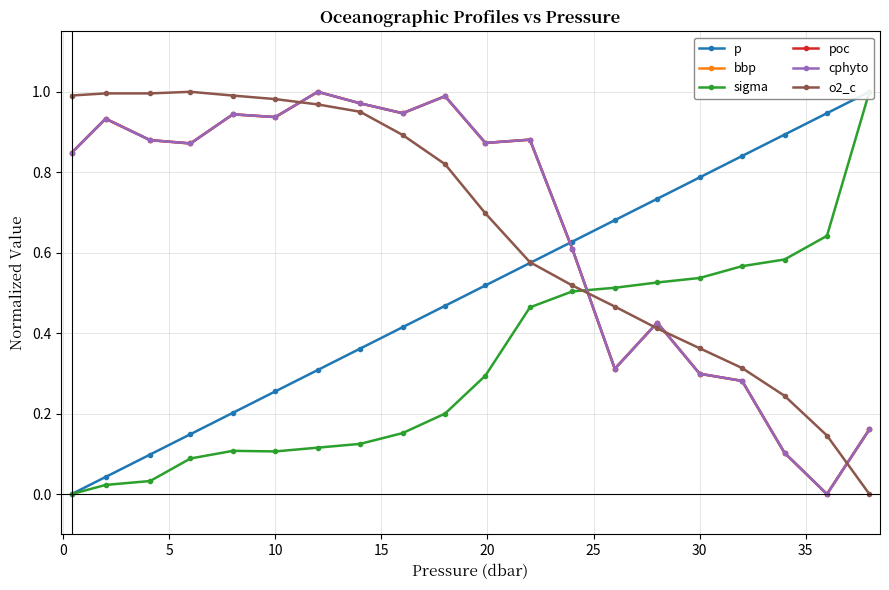

At how many categories does at least one series exceed 0?

20